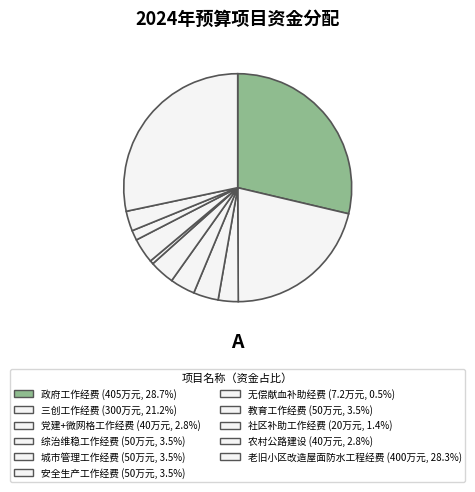

To the nearest percent, what is the difference between the largest and smallest slice percentages?

28%